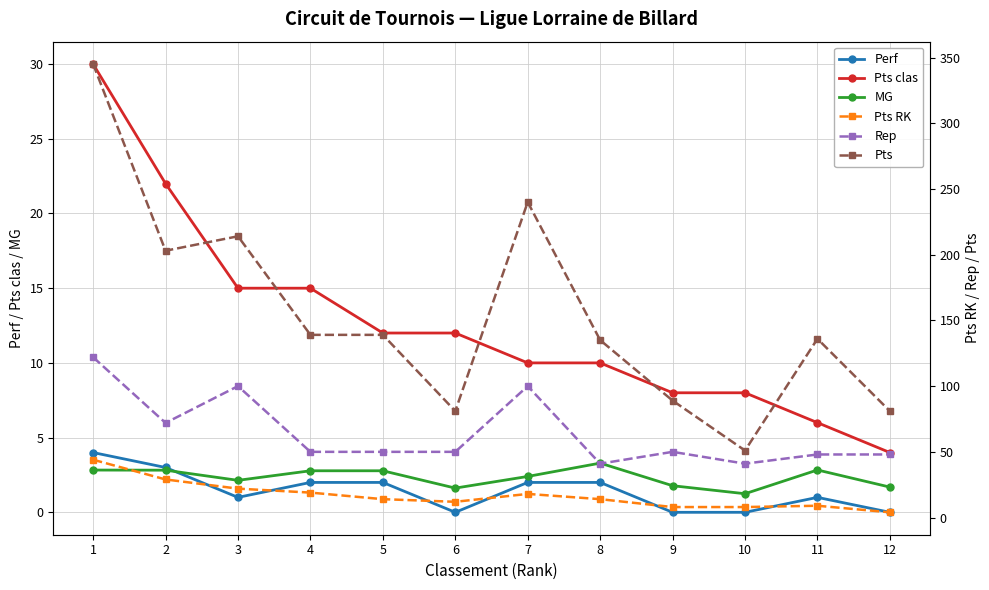

At which category does the chart reach its minimum across all series?

6